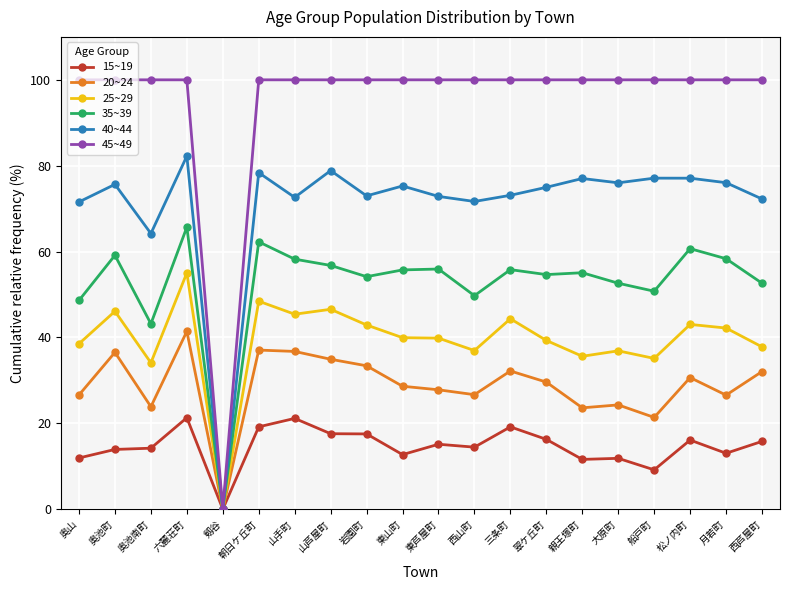

The 45~49 series shows 35.1 at 東山町. True or false?

False